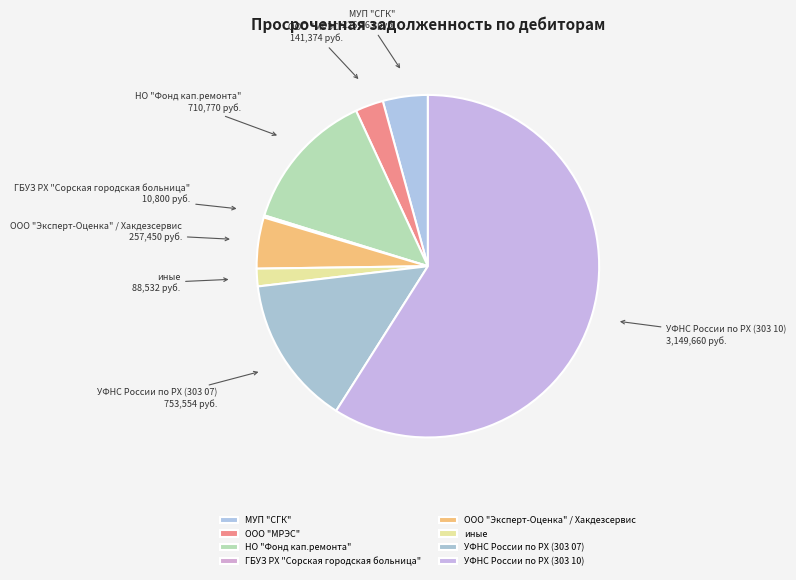

What is the largest slice in the pie chart?

УФНС России по РХ (303 10)